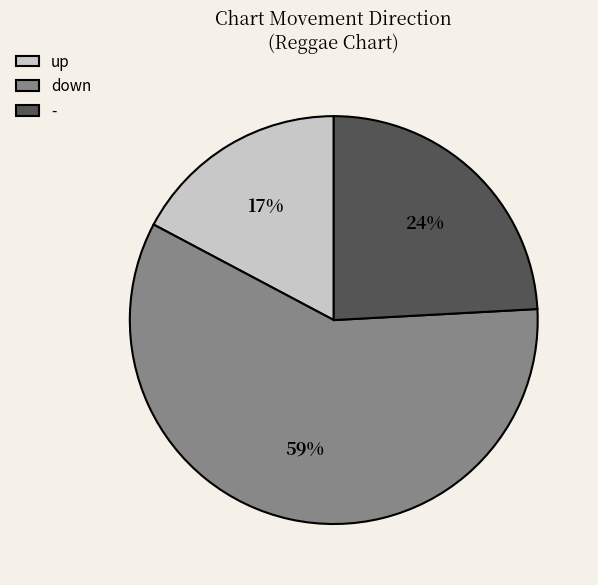

Is it true that up is 23% of the pie?

False